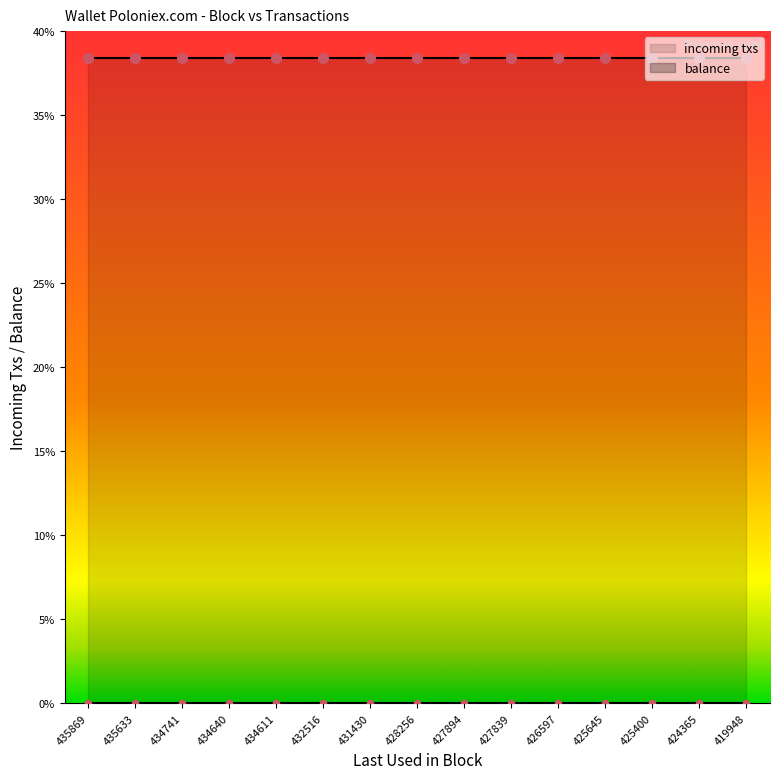

Which series has the widest spread of Y values?

incoming txs